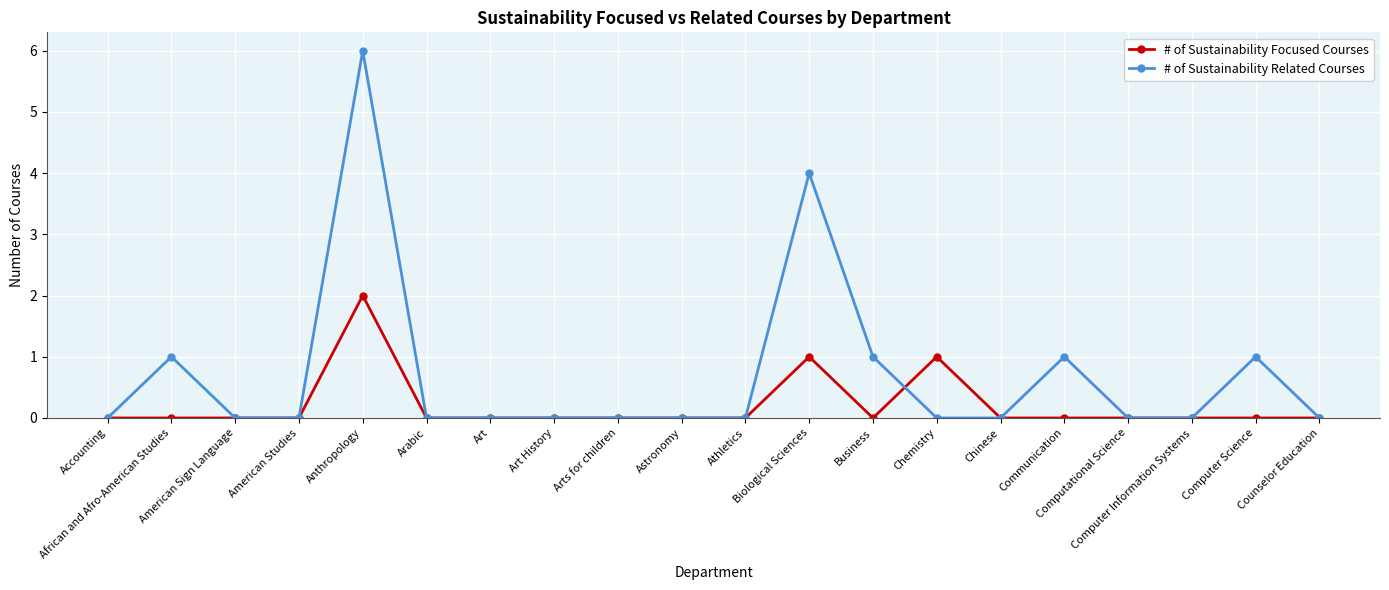

Which category has the highest value in the # of Sustainability Related Courses series?

Anthropology